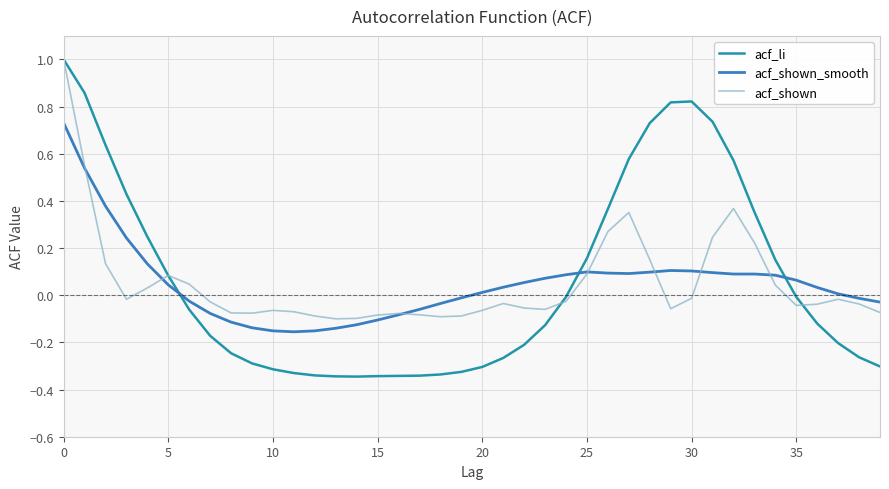

Which series has the widest spread of values?

acf_li